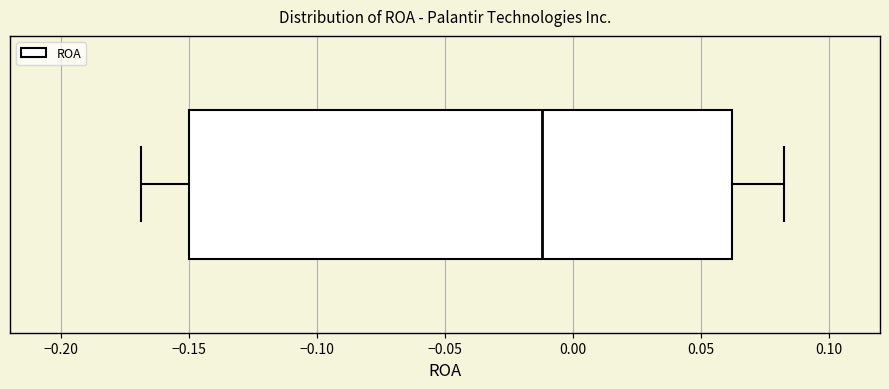

Read this box plot against the x-axis: the position of the median line, the range covered by the box, and the ends of both whiskers. The values are not printed on the chart, so give them approximately, as read against the axis.

median -0.010, box -0.150 to 0.060, whiskers -0.170 to 0.085